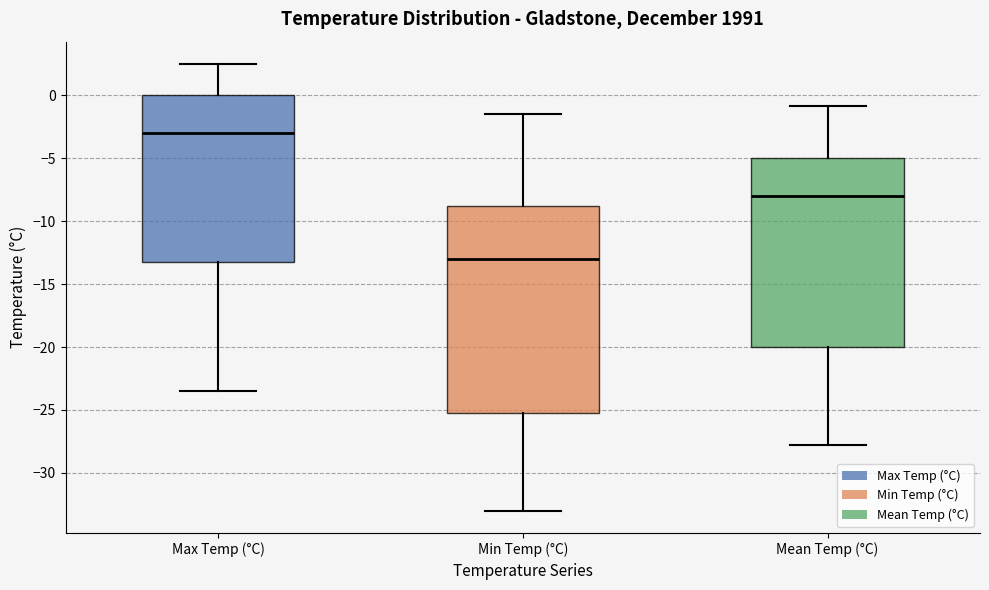

Which box is the tallest, from its lower edge to its upper edge?

Min Temp (°C)